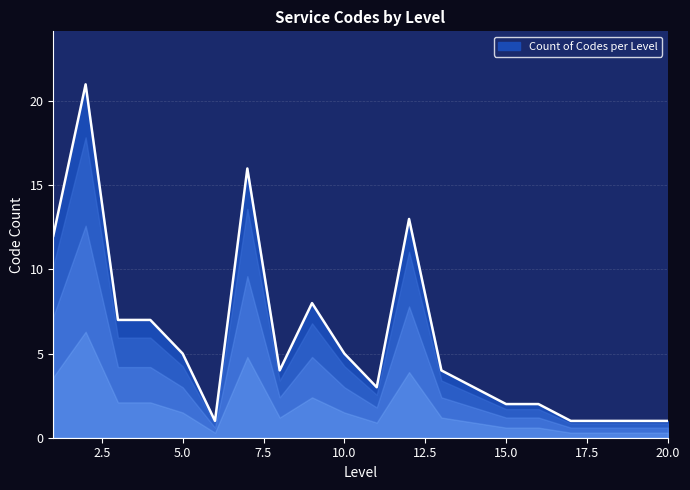

What is the sum of all values?

117